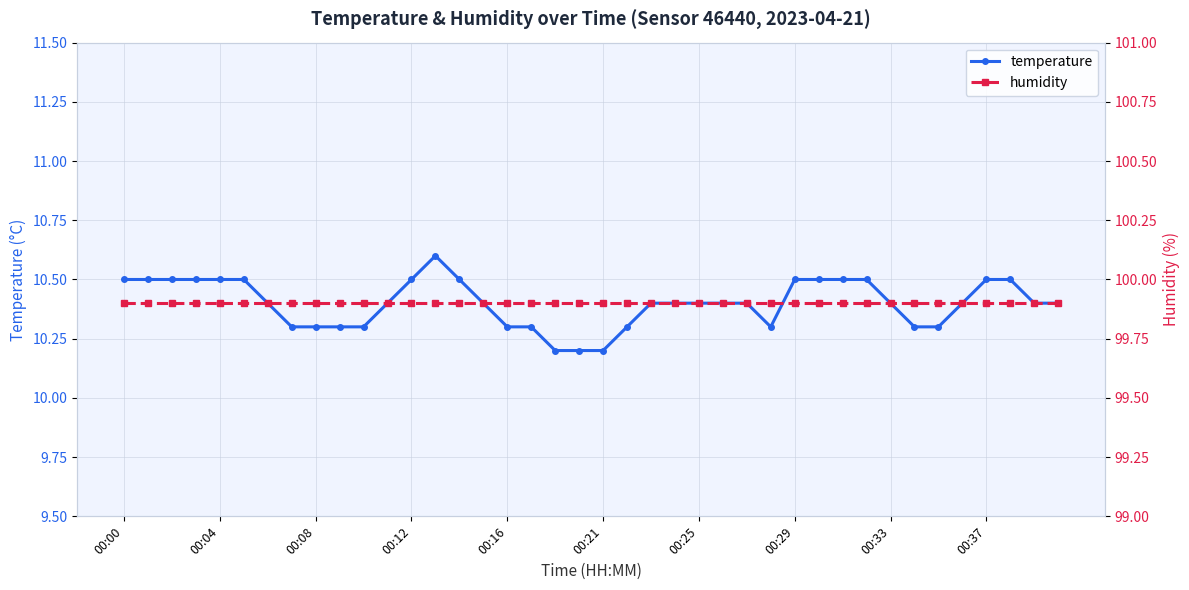

How many lines are shown in the chart?

2